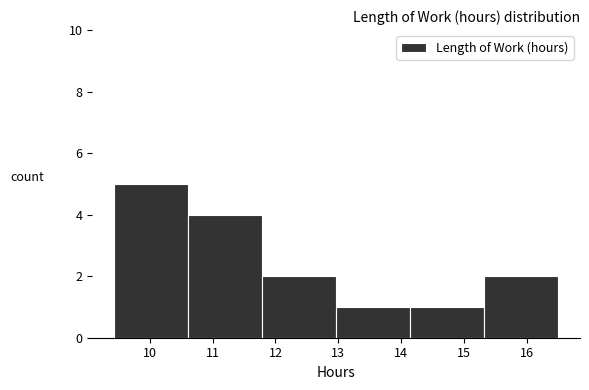

Which range on the x-axis has the tallest bar?

9.4 to 10.6